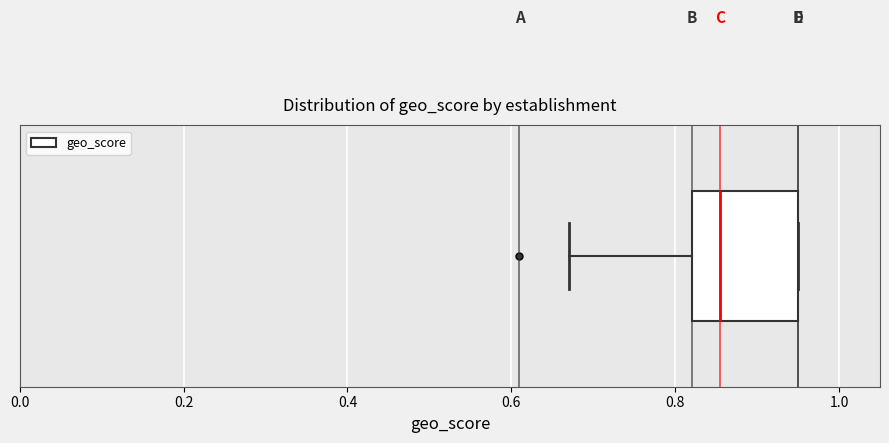

Transcribe this box plot: give where the median line is, the range the box spans, and where the two whiskers end, as read against the x-axis. The values are not printed on the chart, so give them approximately, as read against the axis.

median 0.86, box 0.82 to 0.96, whiskers 0.68 to 0.96